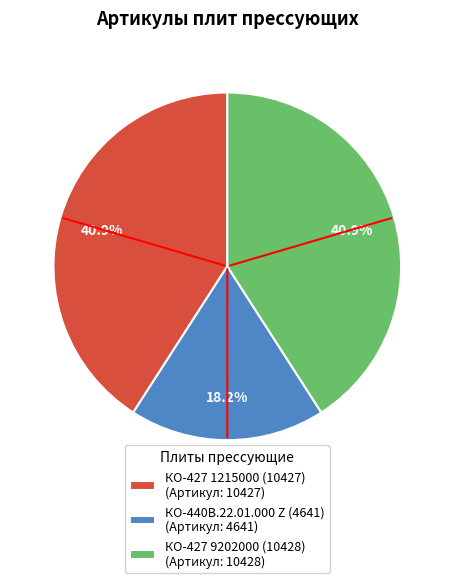

Does КО-440В.22.01.000 Z (4641) (Артикул: 4641) represent more than half of the total?

No